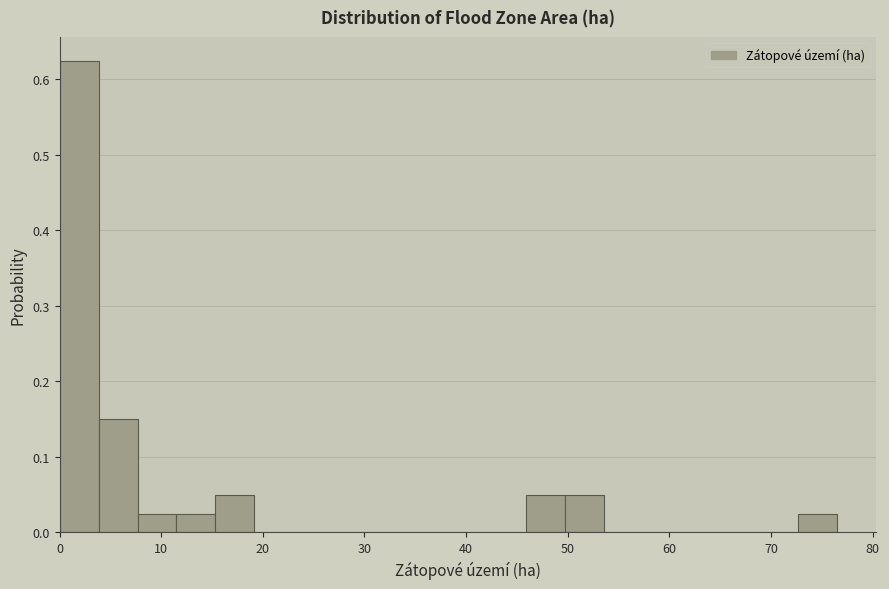

Around what value on the x-axis is the tallest bar? Give the approximate position of its centre, as read against the axis.

2